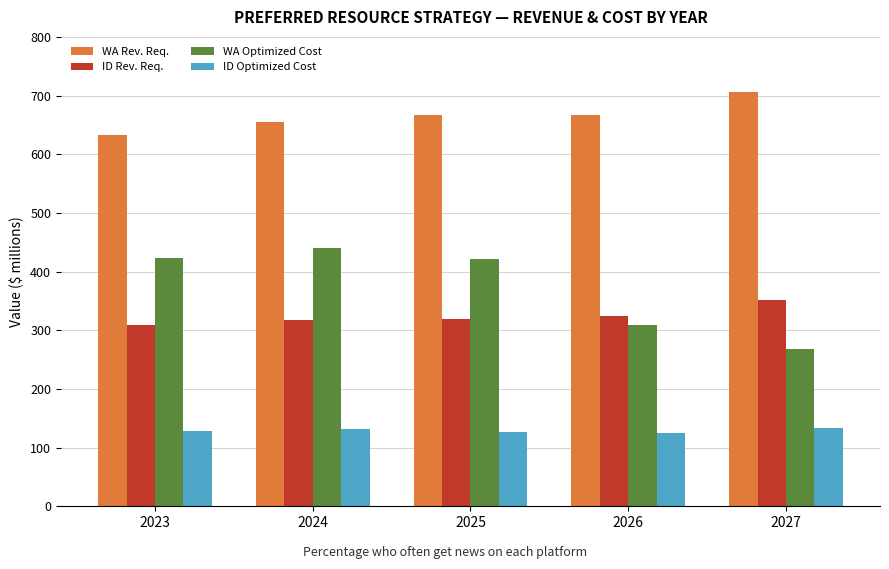

True or false: ID Rev. Req. has a value of 309.4 at 2023.

True